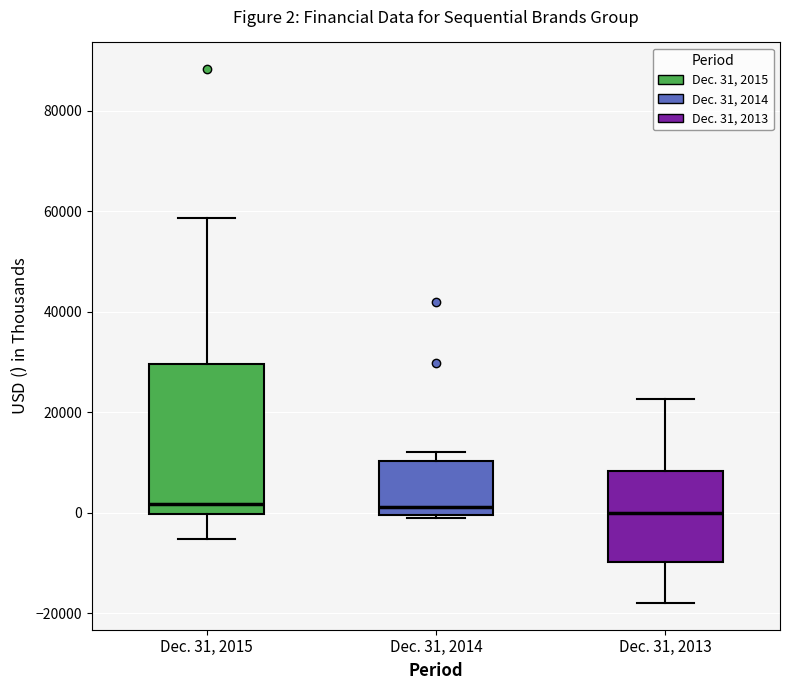

Which box is the tallest, from its lower edge to its upper edge?

Dec. 31, 2015